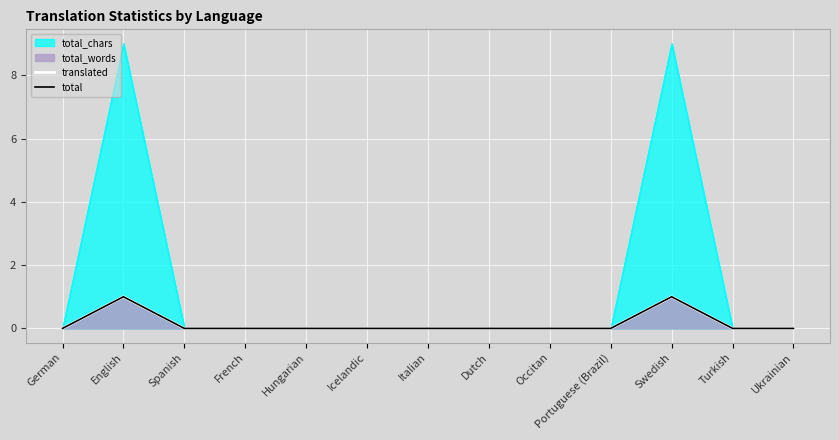

Reading left to right, extract all data points from this chart.

translated: 0	1	0	0	0	0	0	0	0	0	1	0	0
total: 0	1	0	0	0	0	0	0	0	0	1	0	0